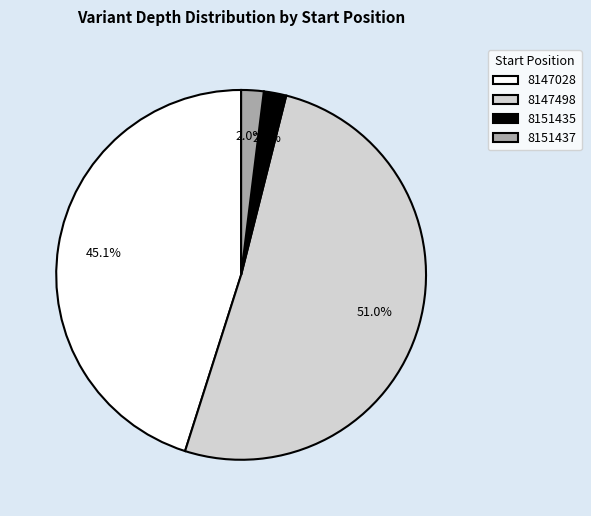

Between 8151437 and 8147498, which is larger?

8147498